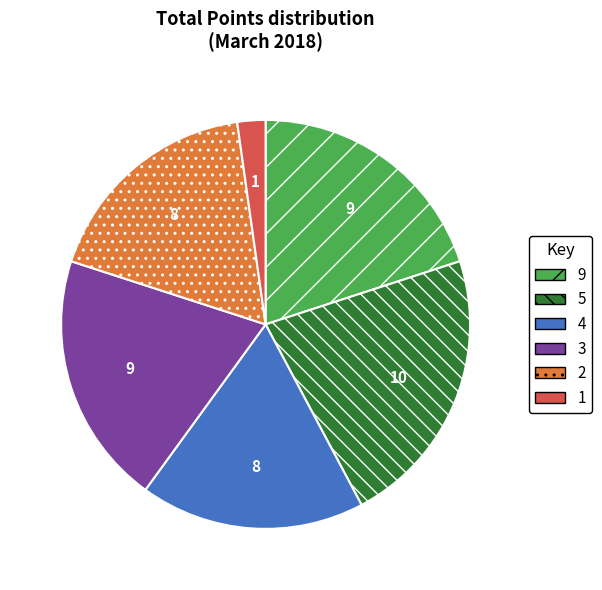

How many segments does this pie chart have?

6